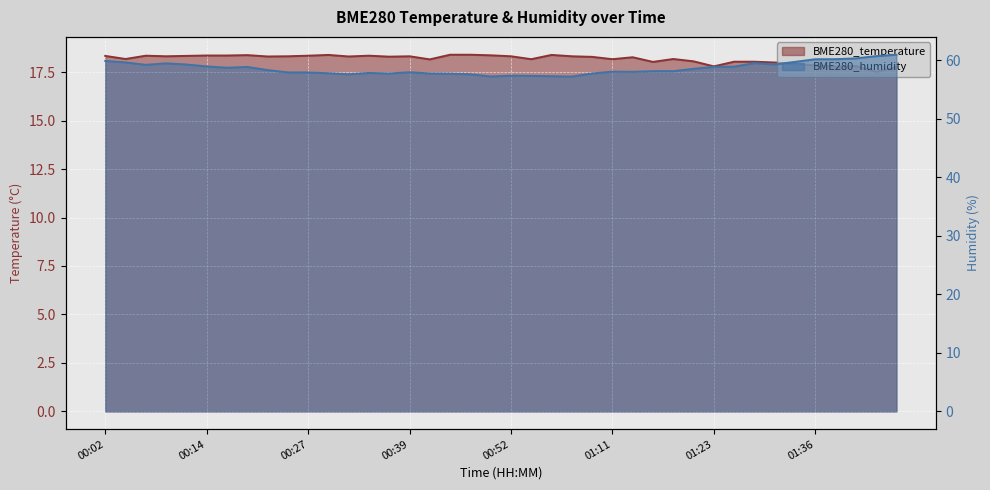

Which series has the largest total across all categories?

BME280_humidity